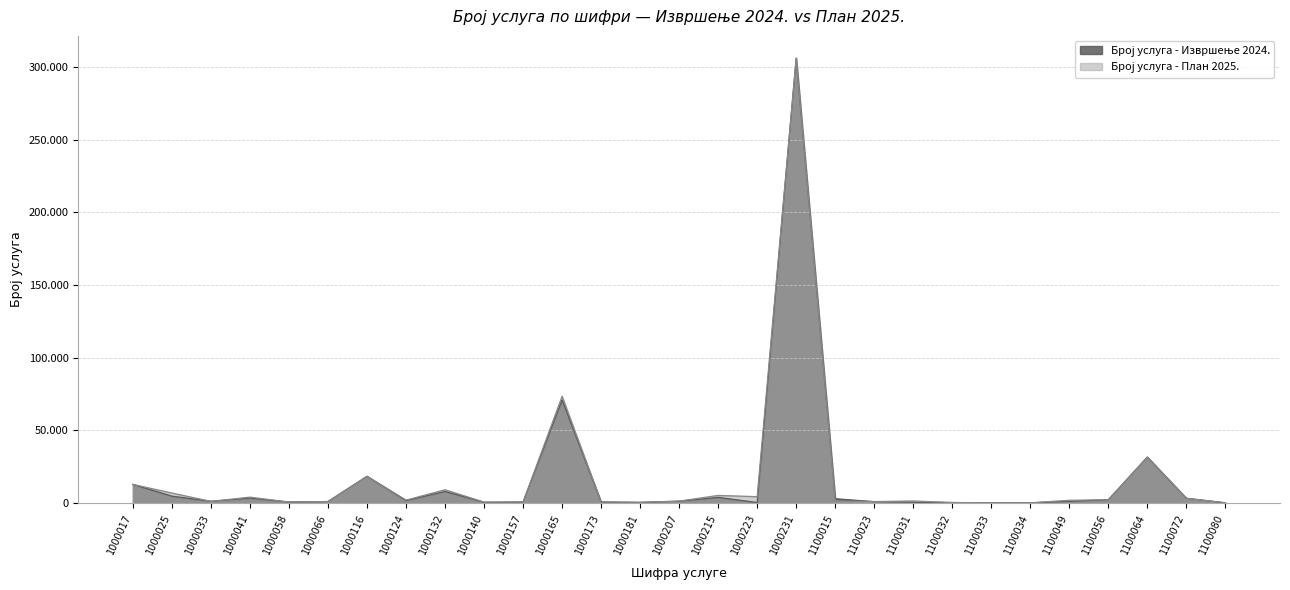

How many data points does each series have?

29